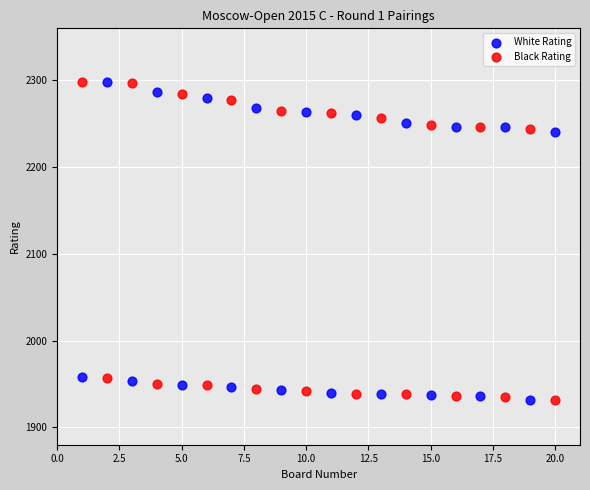

What are all the series names shown in the legend?

White Rating, Black Rating